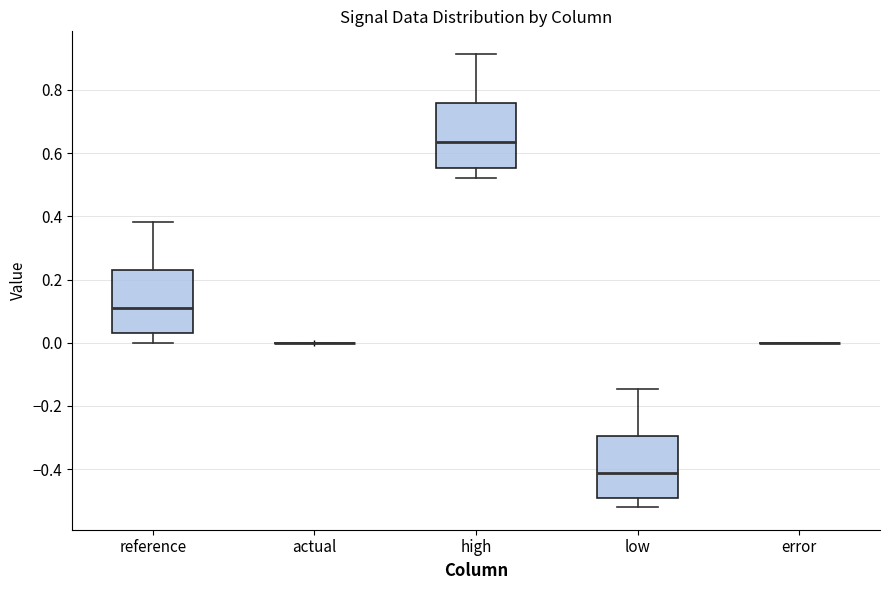

Reading left to right, read every box against the y-axis: the position of its median line, the range the box covers, and the ends of its whiskers. The values are not printed on the chart, so give them approximately, as read against the axis.

reference: median 0.12, box 0.04 to 0.24, whiskers 0.00 to 0.38
actual: box collapsed to a line at 0.00, whiskers 0.00 to 0.00
high: median 0.64, box 0.56 to 0.76, whiskers 0.52 to 0.92
low: median -0.42, box -0.50 to -0.30, whiskers -0.52 to -0.14
error: box collapsed to a line at 0.00, whiskers 0.00 to 0.00